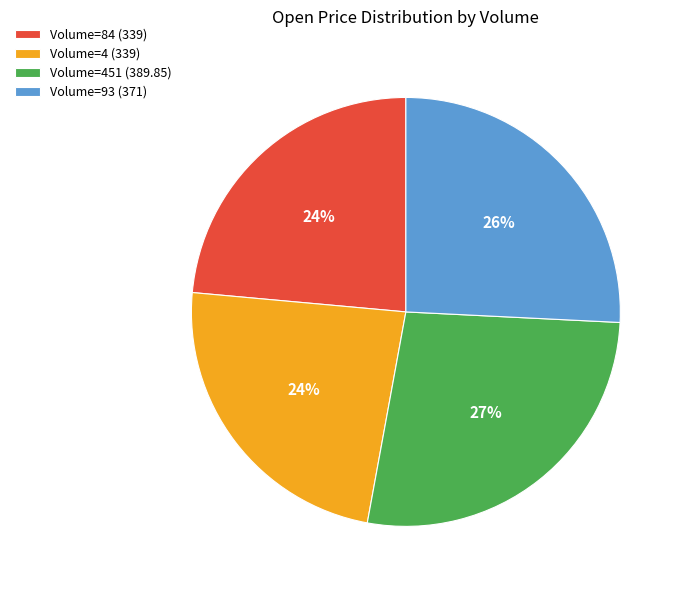

To the nearest percent, what is the average slice percentage?

25%